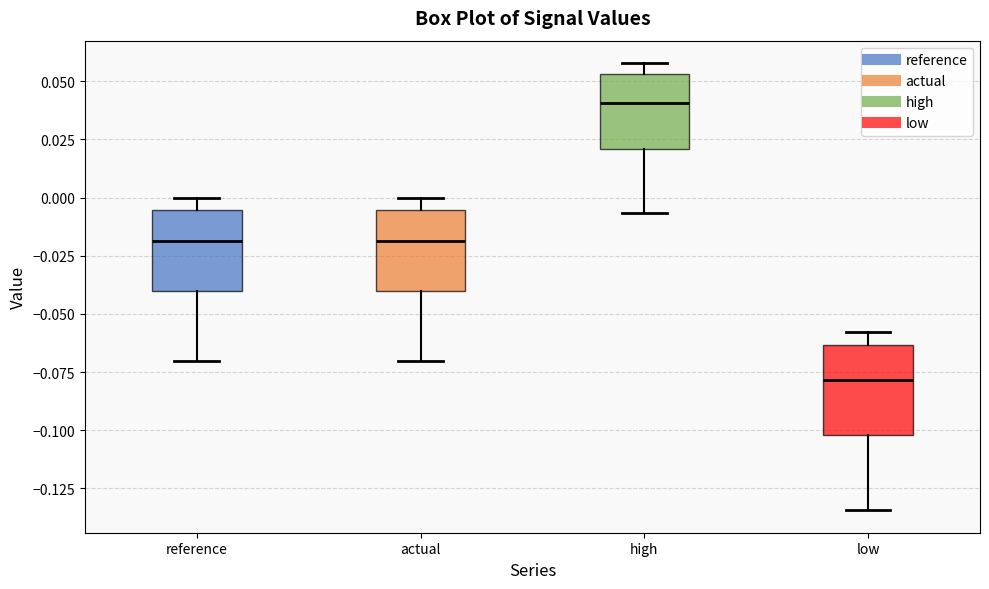

Which box has the highest median line?

high